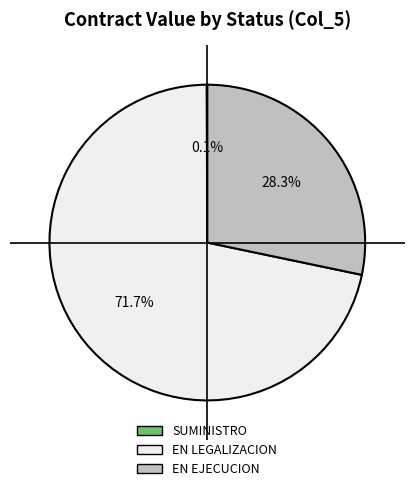

Is there a majority slice in this chart?

Yes